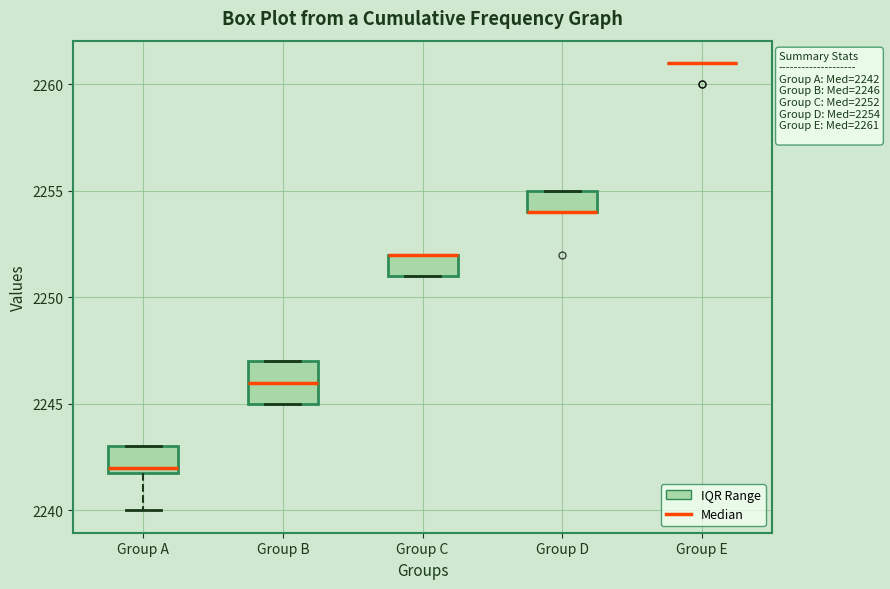

Which box is the tallest, from its lower edge to its upper edge?

Group B